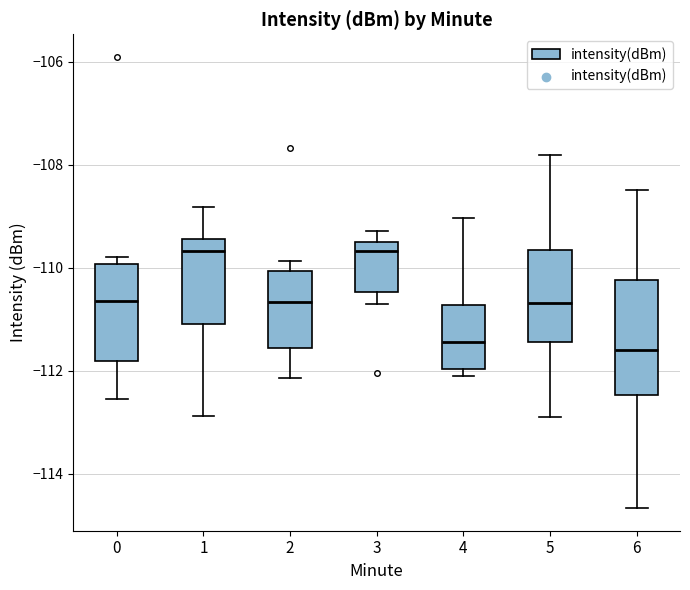

Where does the median line of the box at x = 1 sit on the y-axis? The values are not printed on the chart, so give them approximately, as read against the axis.

-109.6